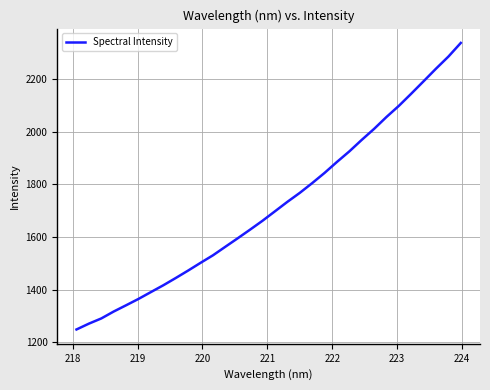

How many series are shown in this chart?

1